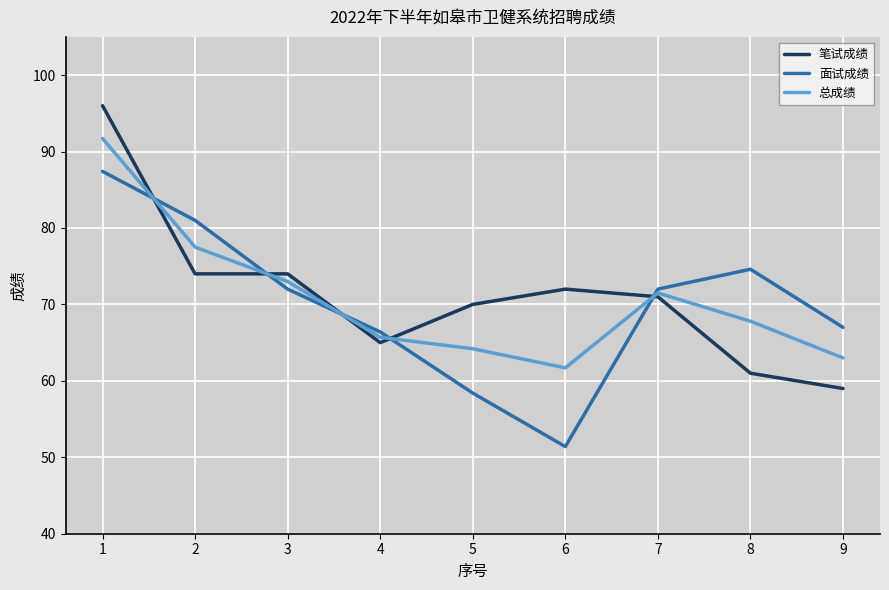

The 总成绩 series shows 126.7 at 1. True or false?

False